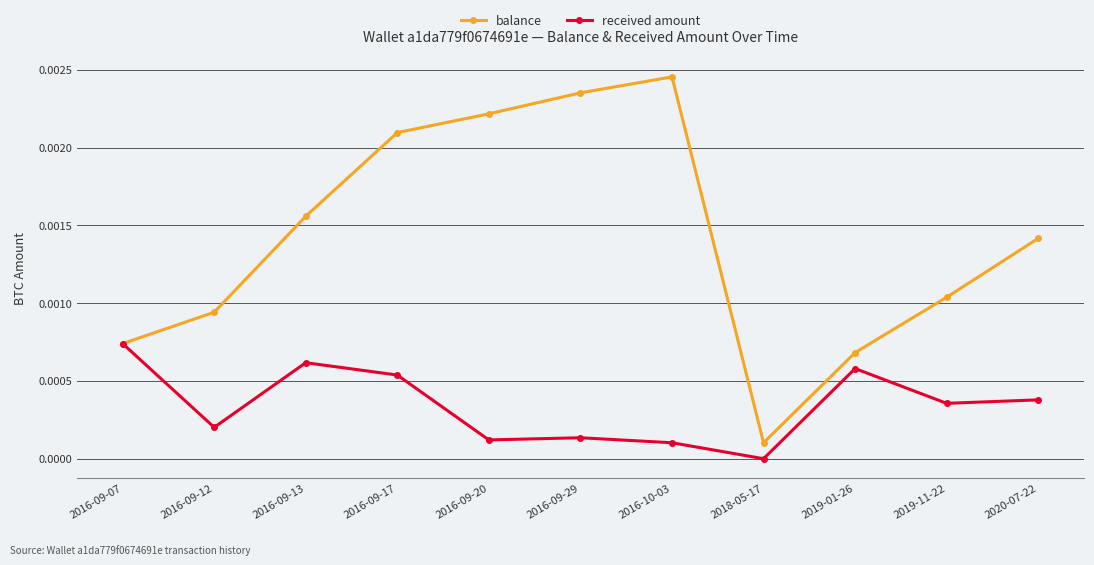

Where is received amount nearest to the value 0?

2018-05-17